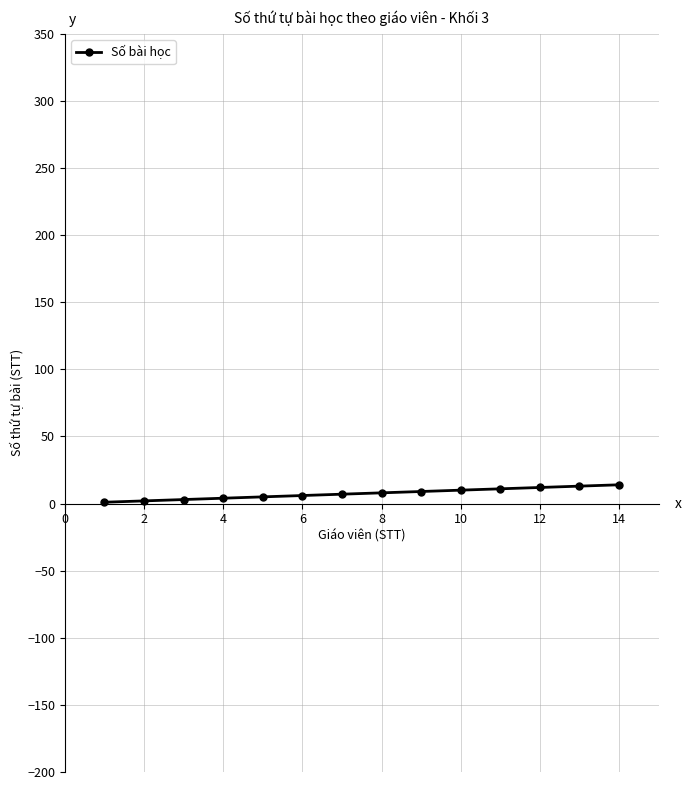

What is the average value?

8